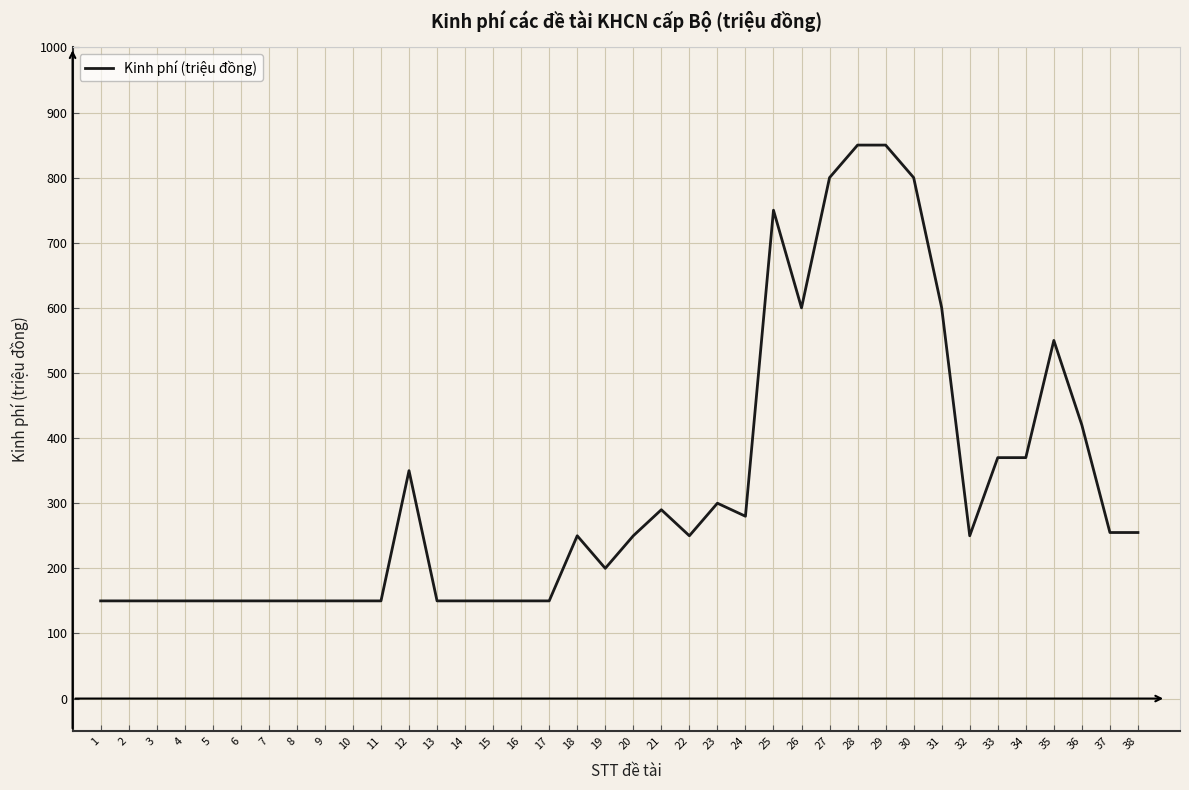

Where is the data nearest to the value 500?

35